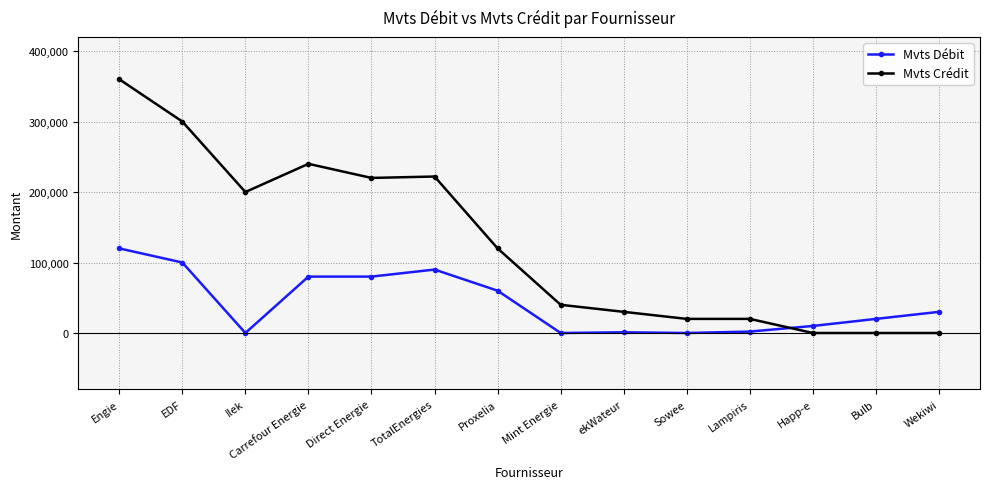

Which series has the widest spread of values?

Mvts Crédit